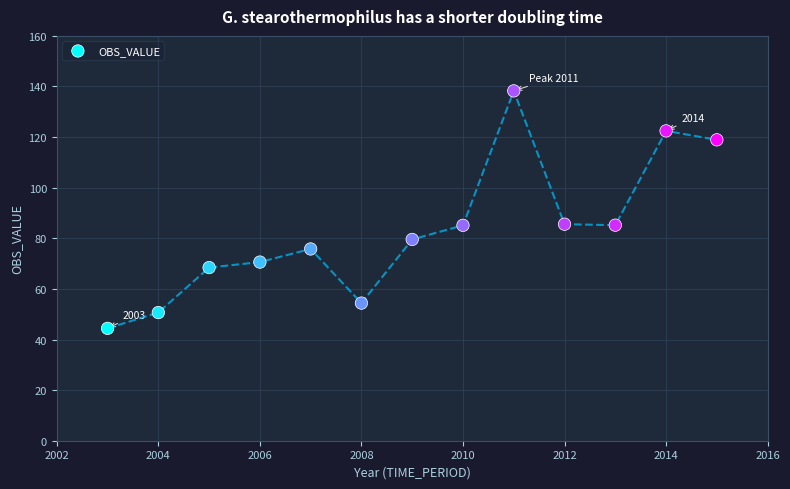

What is the range of Y values (max minus min)?

93.9